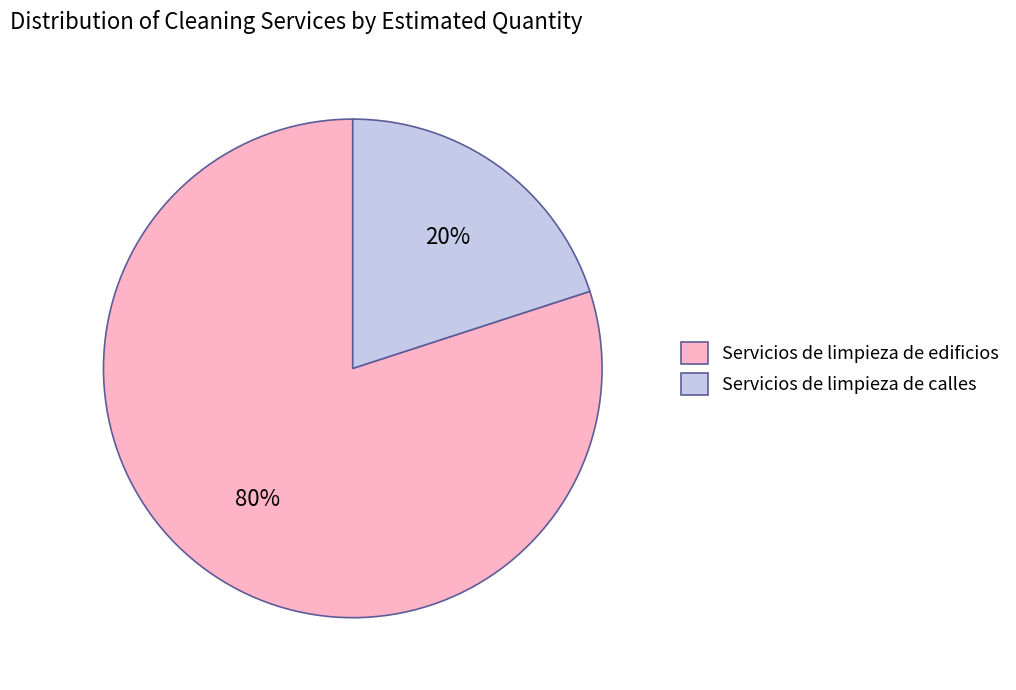

What is the largest slice in the pie chart?

Servicios de limpieza de edificios